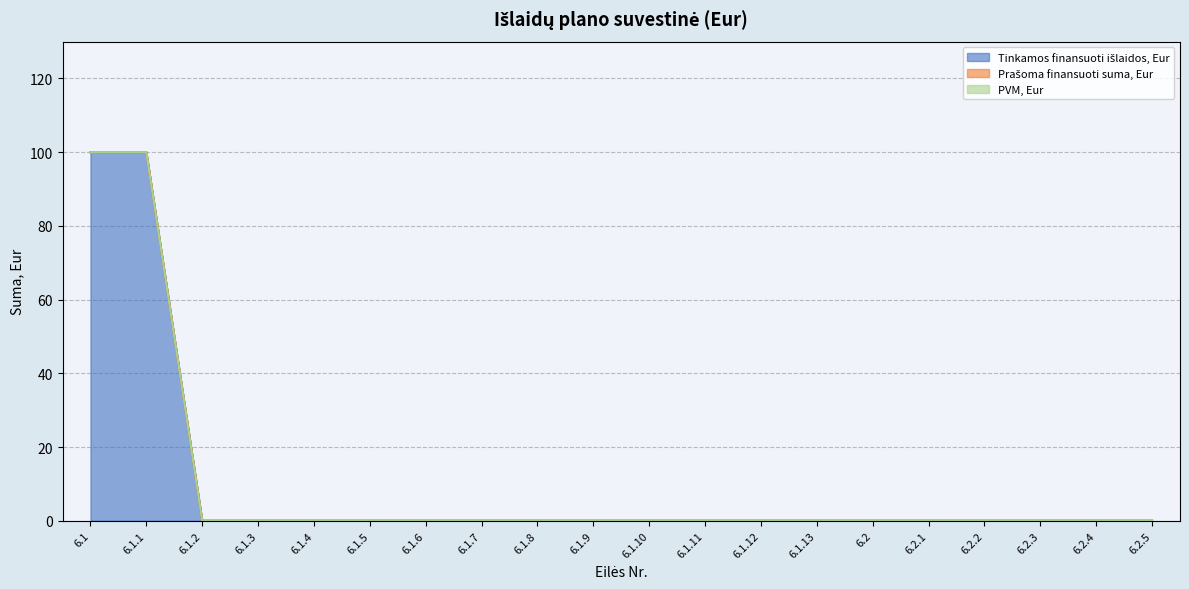

Reading left to right, extract all data points from this chart.

Tinkamos finansuoti išlaidos, Eur: 6.1=100	6.1.1=100	6.1.2=0	6.1.3=0	6.1.4=0	6.1.5=0	6.1.6=0	6.1.7=0	6.1.8=0	6.1.9=0	6.1.10=0	6.1.11=0	6.1.12=0	6.1.13=0	6.2=0	6.2.1=0	6.2.2=0	6.2.3=0	6.2.4=0	6.2.5=0
Prašoma finansuoti suma, Eur: 6.1=0	6.1.1=0	6.1.2=0	6.1.3=0	6.1.4=0	6.1.5=0	6.1.6=0	6.1.7=0	6.1.8=0	6.1.9=0	6.1.10=0	6.1.11=0	6.1.12=0	6.1.13=0	6.2=0	6.2.1=0	6.2.2=0	6.2.3=0	6.2.4=0	6.2.5=0
PVM, Eur: 6.1=0	6.1.1=0	6.1.2=0	6.1.3=0	6.1.4=0	6.1.5=0	6.1.6=0	6.1.7=0	6.1.8=0	6.1.9=0	6.1.10=0	6.1.11=0	6.1.12=0	6.1.13=0	6.2=0	6.2.1=0	6.2.2=0	6.2.3=0	6.2.4=0	6.2.5=0